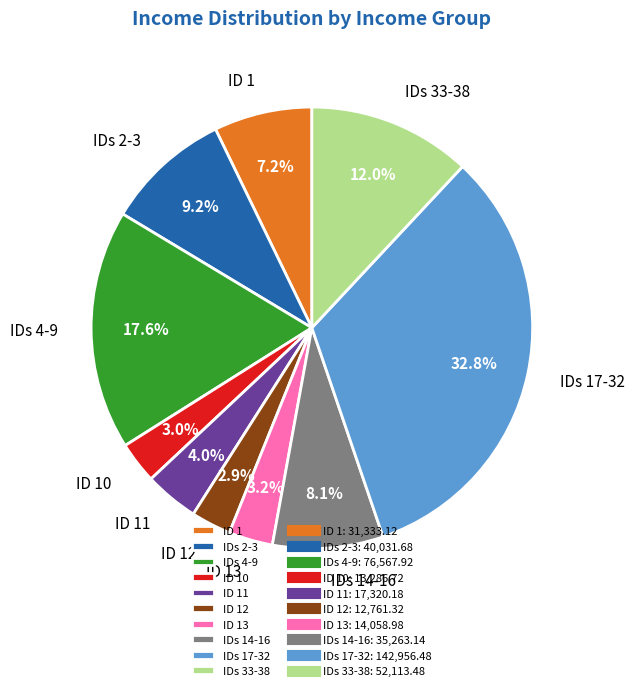

Is the sum of IDs 14-16 and IDs 33-38 greater than half?

No